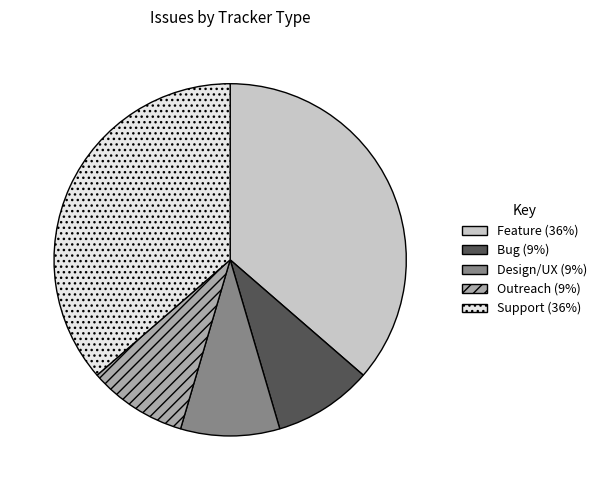

Does any single category account for the majority?

No